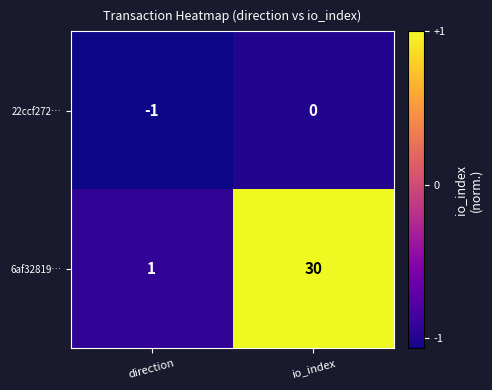

List the series in order of their peak value, highest first.

6af32819…, 22ccf272…